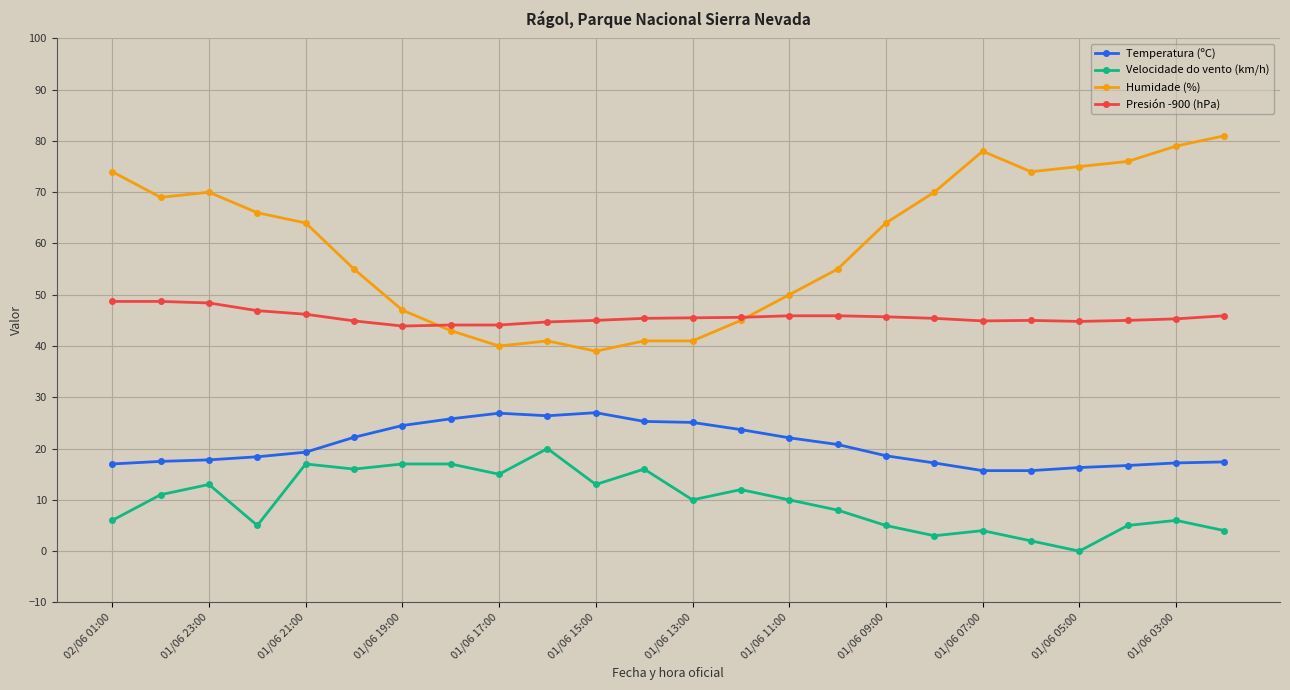

What is the greatest value displayed?

81.0